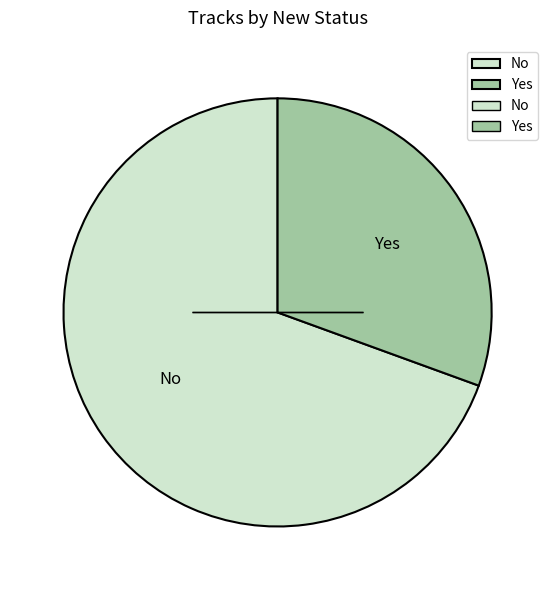

Which category has the biggest portion of the pie?

No